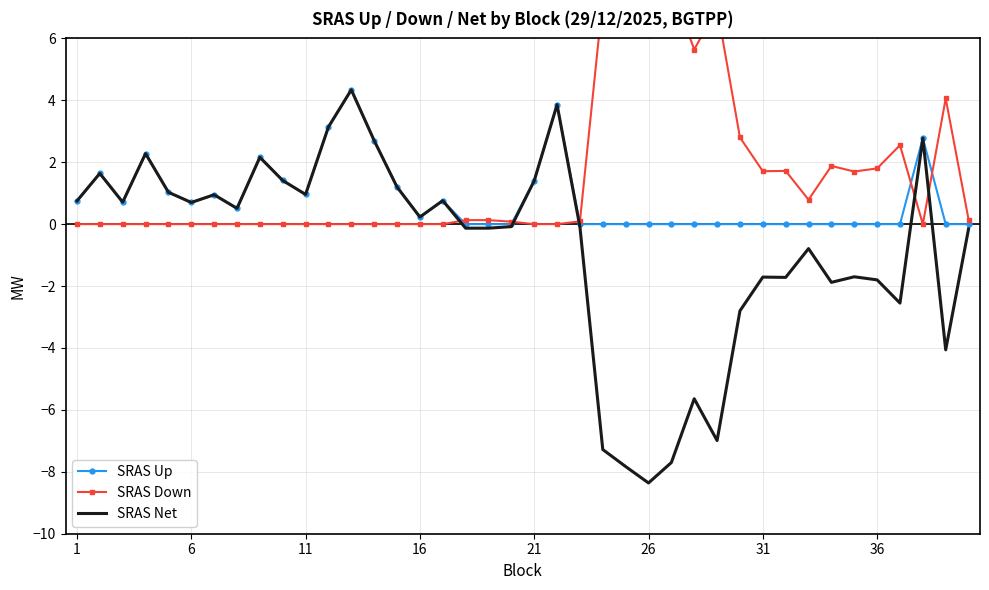

How many interior local peaks does the SRAS Up series have?

8